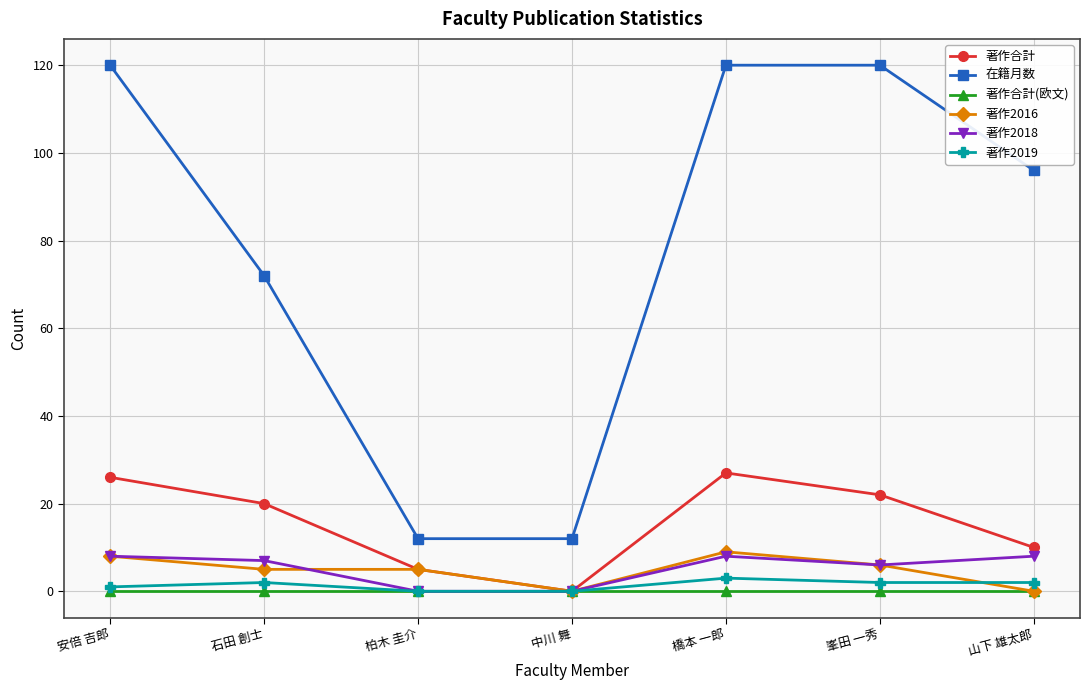

Reading left to right, transcribe all the data shown in this chart.

著作合計: 安倍 吉郎=26	石田 創士=20	柏木 圭介=5	中川 舞=0	橋本 一郎=27	峯田 一秀=22	山下 雄太郎=10
在籍月数: 安倍 吉郎=120	石田 創士=72	柏木 圭介=12	中川 舞=12	橋本 一郎=120	峯田 一秀=120	山下 雄太郎=96
著作合計(欧文): 安倍 吉郎=0	石田 創士=0	柏木 圭介=0	中川 舞=0	橋本 一郎=0	峯田 一秀=0	山下 雄太郎=0
著作2016: 安倍 吉郎=8	石田 創士=5	柏木 圭介=5	中川 舞=0	橋本 一郎=9	峯田 一秀=6	山下 雄太郎=0
著作2018: 安倍 吉郎=8	石田 創士=7	柏木 圭介=0	中川 舞=0	橋本 一郎=8	峯田 一秀=6	山下 雄太郎=8
著作2019: 安倍 吉郎=1	石田 創士=2	柏木 圭介=0	中川 舞=0	橋本 一郎=3	峯田 一秀=2	山下 雄太郎=2